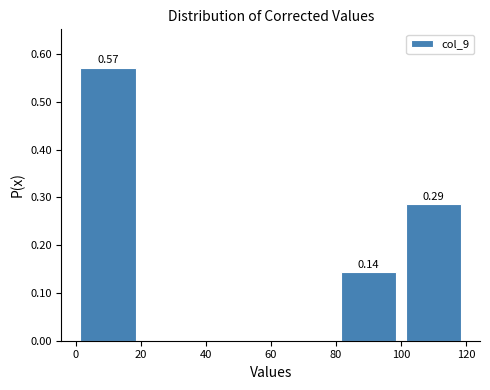

Which range on the x-axis has the tallest bar?

0 to 20